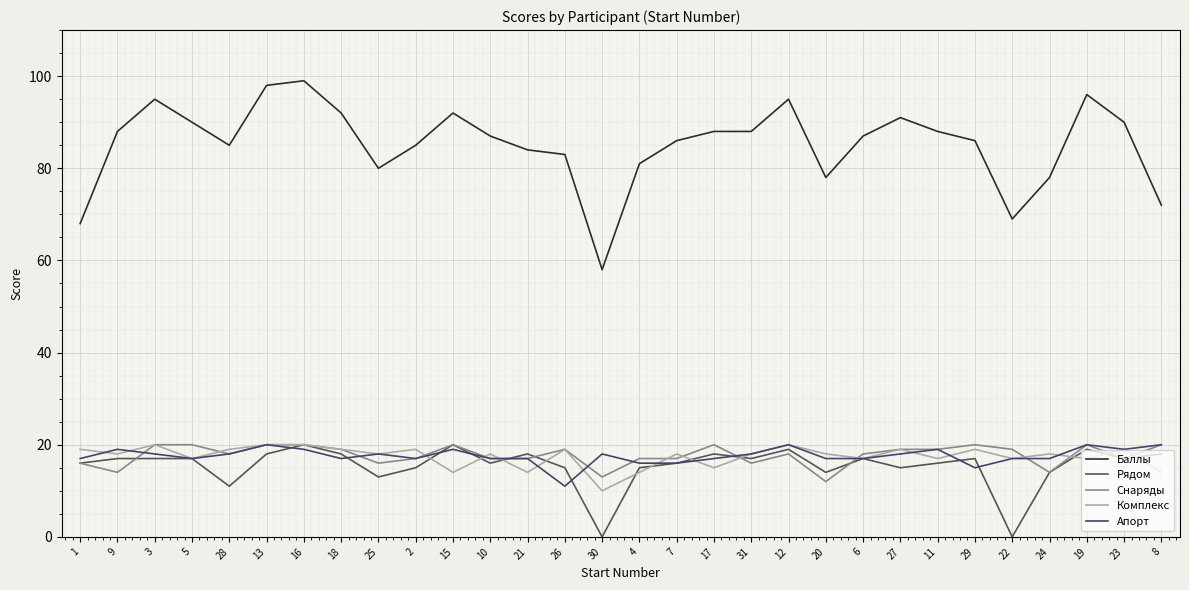

Which has a higher value, 28 or 13?

13